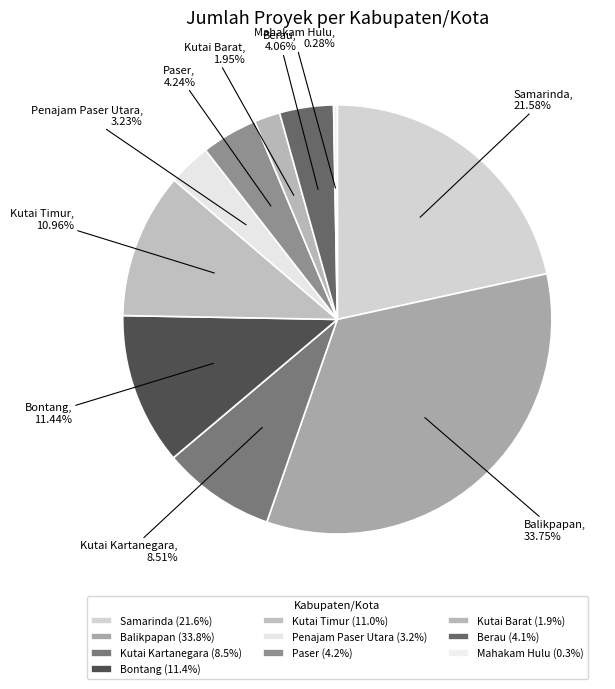

Which category has the smallest portion of the pie?

Mahakam Hulu